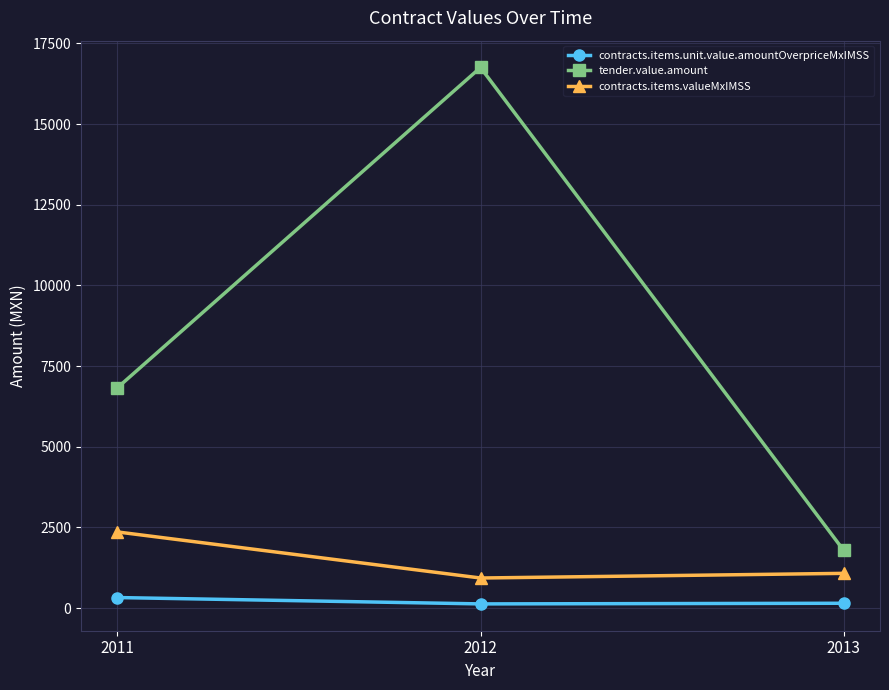

What is the value of the tender.value.amount point at the 2nd from the left?

16756.2